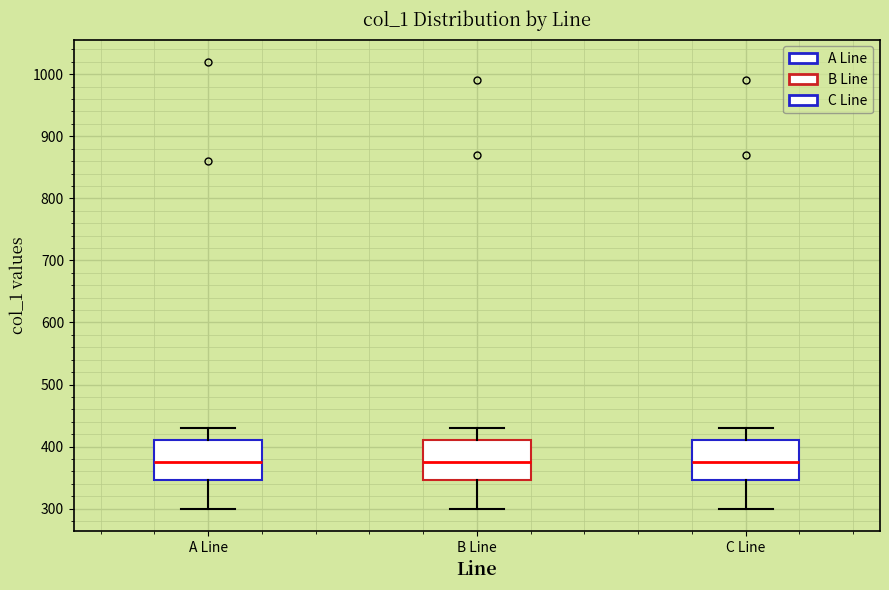

Reading left to right, read every box against the y-axis: the position of its median line, the range the box covers, and the ends of its whiskers. The values are not printed on the chart, so give them approximately, as read against the axis.

A Line: median 380, box 350 to 410, whiskers 300 to 430
B Line: median 380, box 350 to 410, whiskers 300 to 430
C Line: median 380, box 350 to 410, whiskers 300 to 430